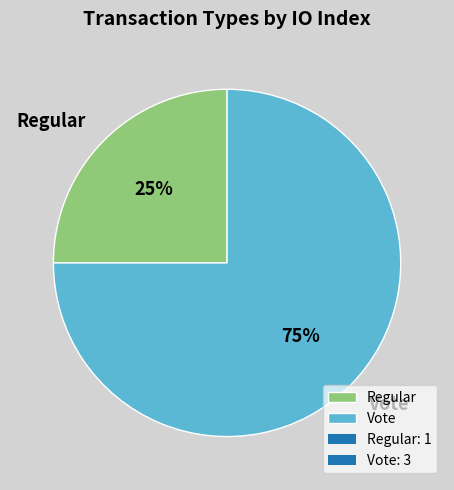

To the nearest percent, what is the average slice percentage?

50%